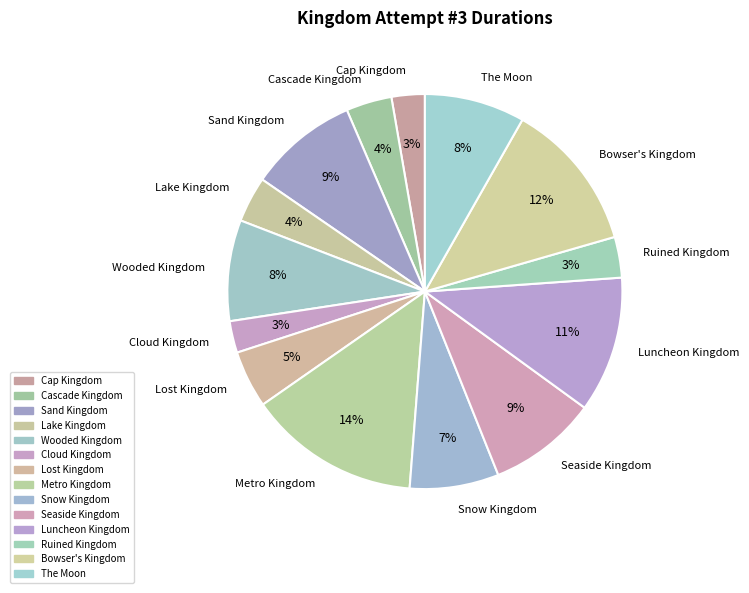

Which slice is the largest?

Metro Kingdom